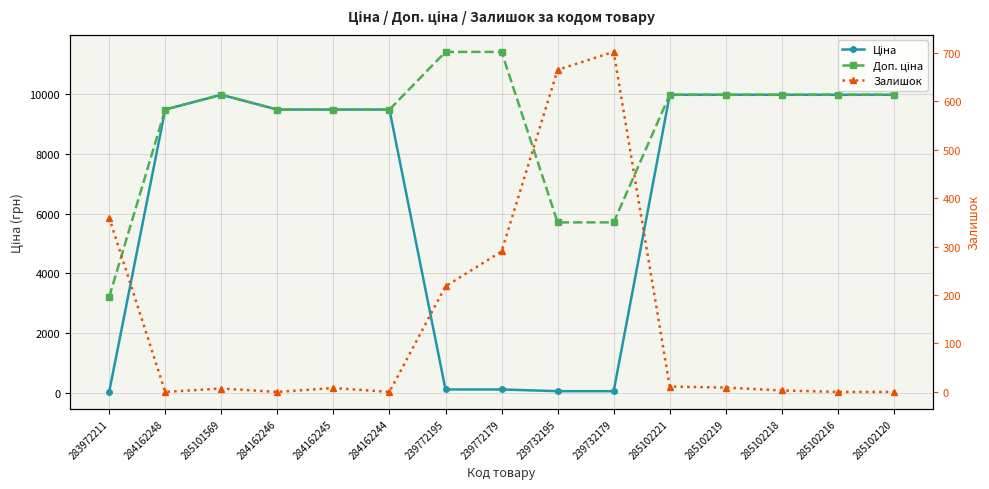

Reading left to right, extract all data points from this chart.

Ціна: 32.0	9480.1	9975.0	9480.1	9480.1	9480.1	114.1	114.1	57.0	57.0	9975.0	9975.0	9975.0	9975.0	9975.0
Доп. ціна: 3205.0	9480.1	9975.0	9480.1	9480.1	9480.1	11410.0	11410.0	5705.0	5705.0	9975.0	9975.0	9975.0	9975.0	9975.0
Залишок: 360.0	0.0	7.0	0.0	8.0	0.0	218.0	290.0	665.0	702.0	11.0	9.0	3.0	0.0	0.0